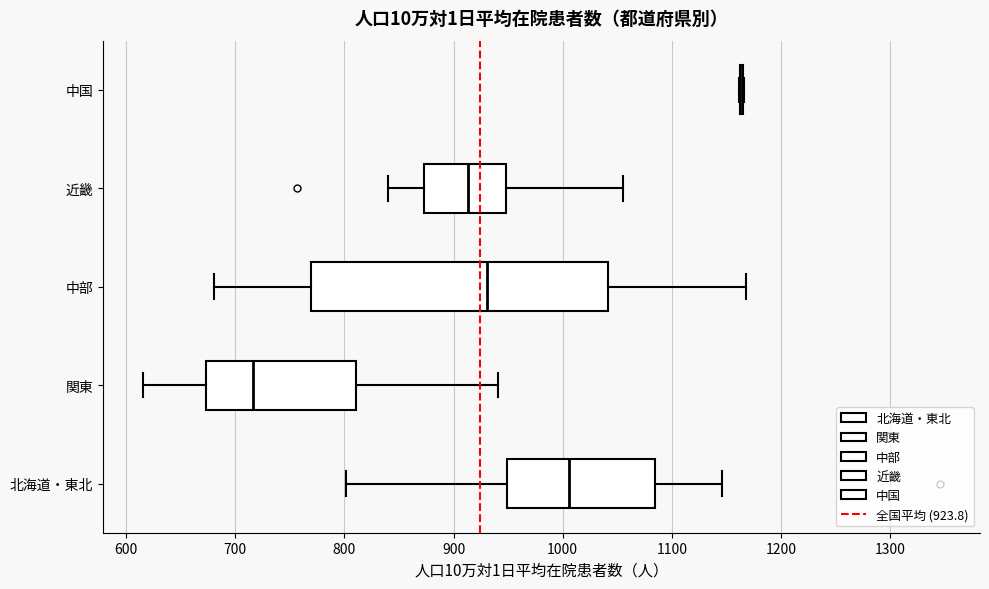

Which box is the widest, from its left edge to its right edge?

中部